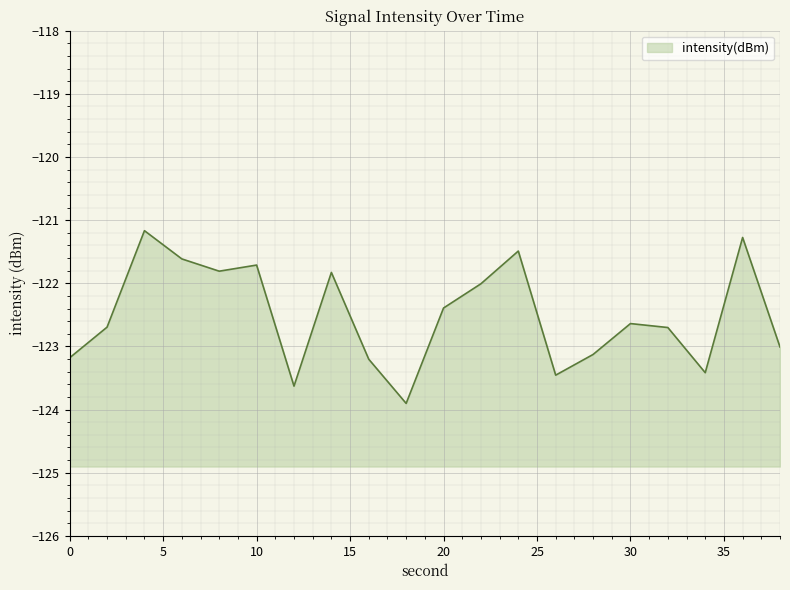

What is the sum of all values?

-2450.2